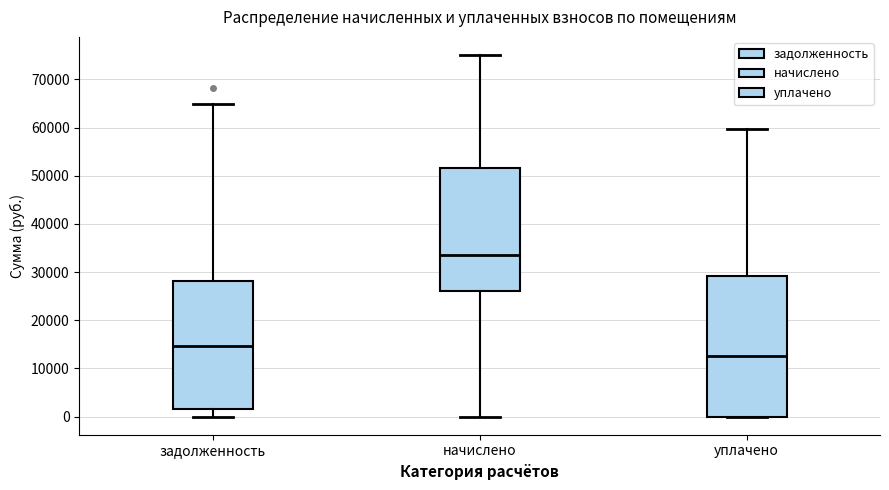

Reading left to right, read every box against the y-axis: the position of its median line, the range the box covers, and the ends of its whiskers. The values are not printed on the chart, so give them approximately, as read against the axis.

задолженность: median 15000, box 2000 to 28000, whiskers 0 to 65000
начислено: median 33000, box 26000 to 52000, whiskers 0 to 75000
уплачено: median 12000, box 0 to 29000, whiskers 0 to 60000